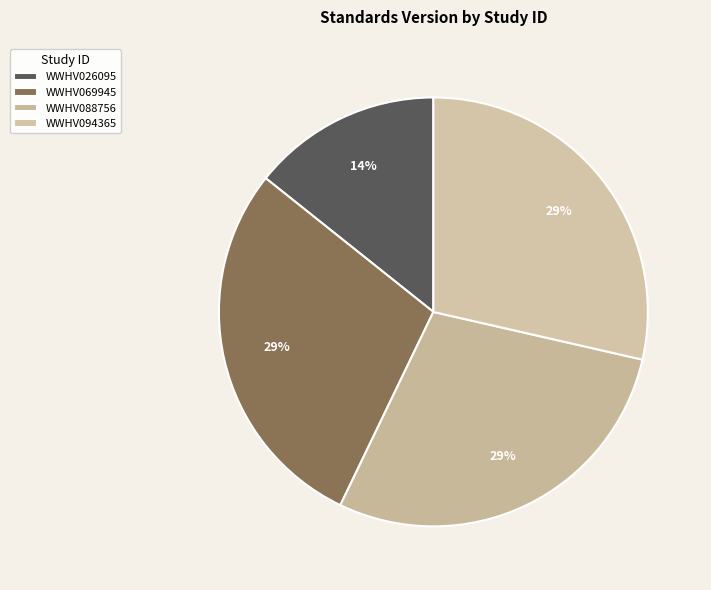

To the nearest percent, what percentage of the pie is WWHV088756?

29%